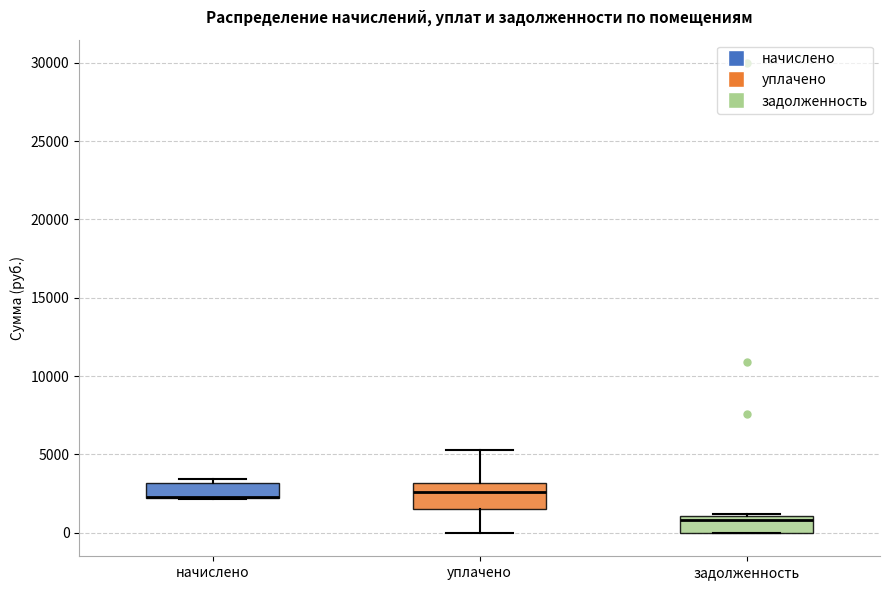

Where is the lower edge of the box for задолженность on the y-axis? The values are not printed on the chart, so give them approximately, as read against the axis.

0